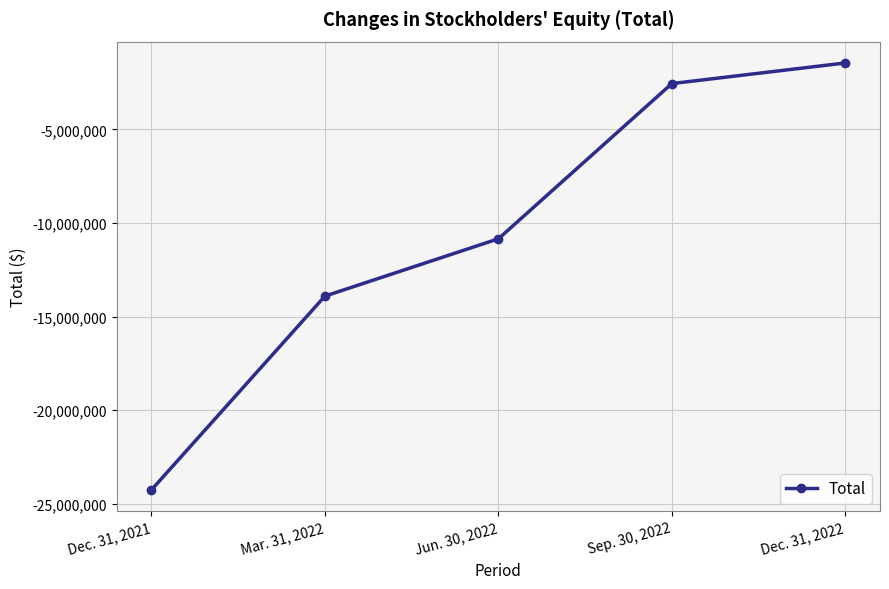

Which has a higher value, Mar. 31, 2022 or Sep. 30, 2022?

Sep. 30, 2022